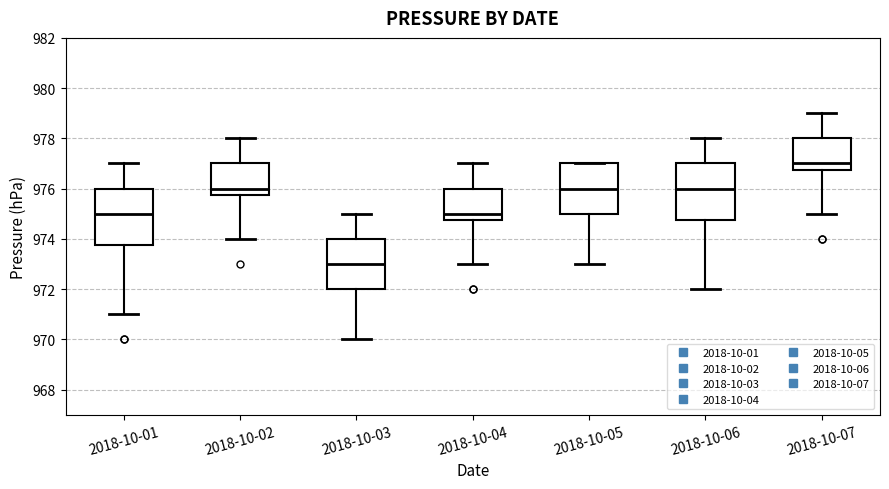

Which box's median line is the lowest?

2018-10-03